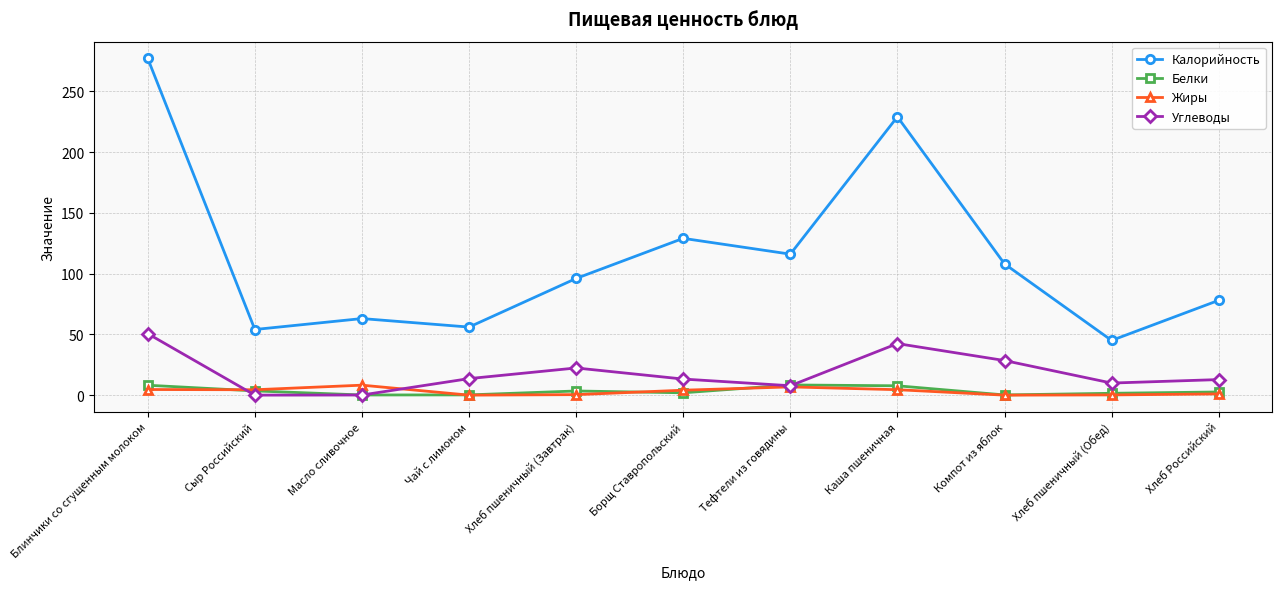

True or false: Белки has a value of 8.4 at Тефтели из говядины.

True